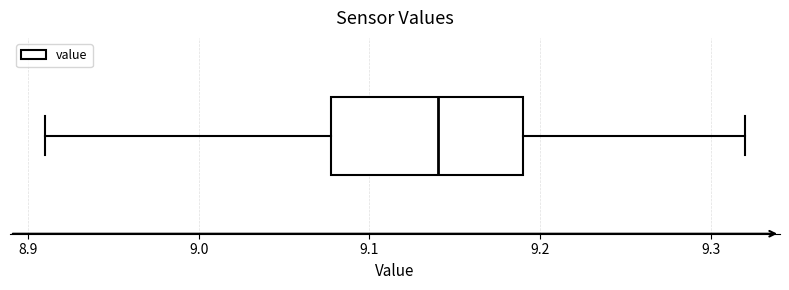

Read this box plot against the x-axis: the position of the median line, the range covered by the box, and the ends of both whiskers. The values are not printed on the chart, so give them approximately, as read against the axis.

median 9.14, box 9.08 to 9.19, whiskers 8.91 to 9.32